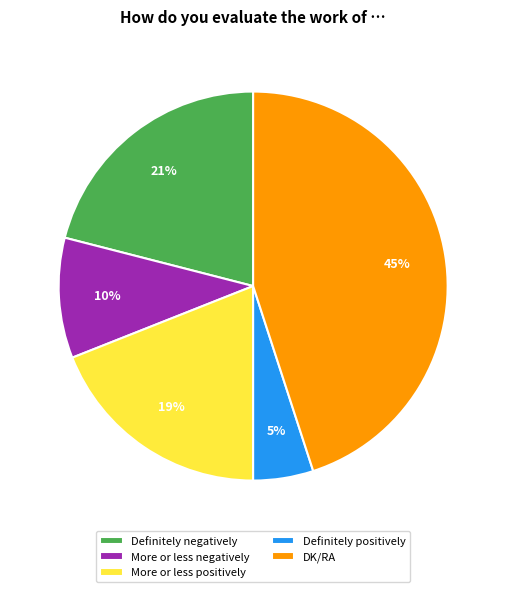

To the nearest percent, what is the average slice percentage?

20%